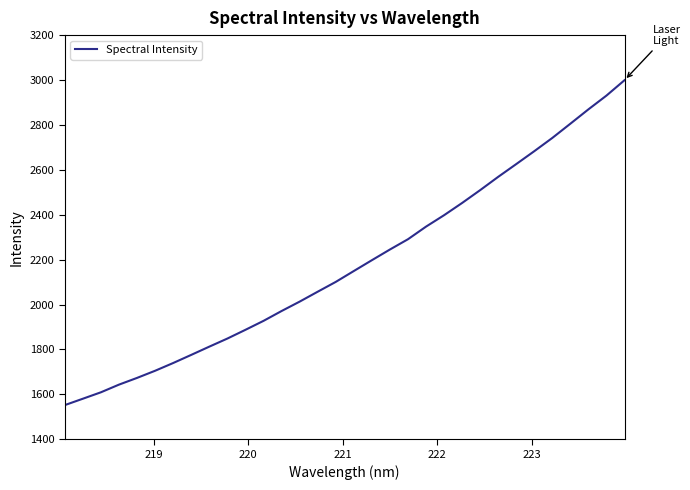

What is the maximum value shown in the chart?

2999.1